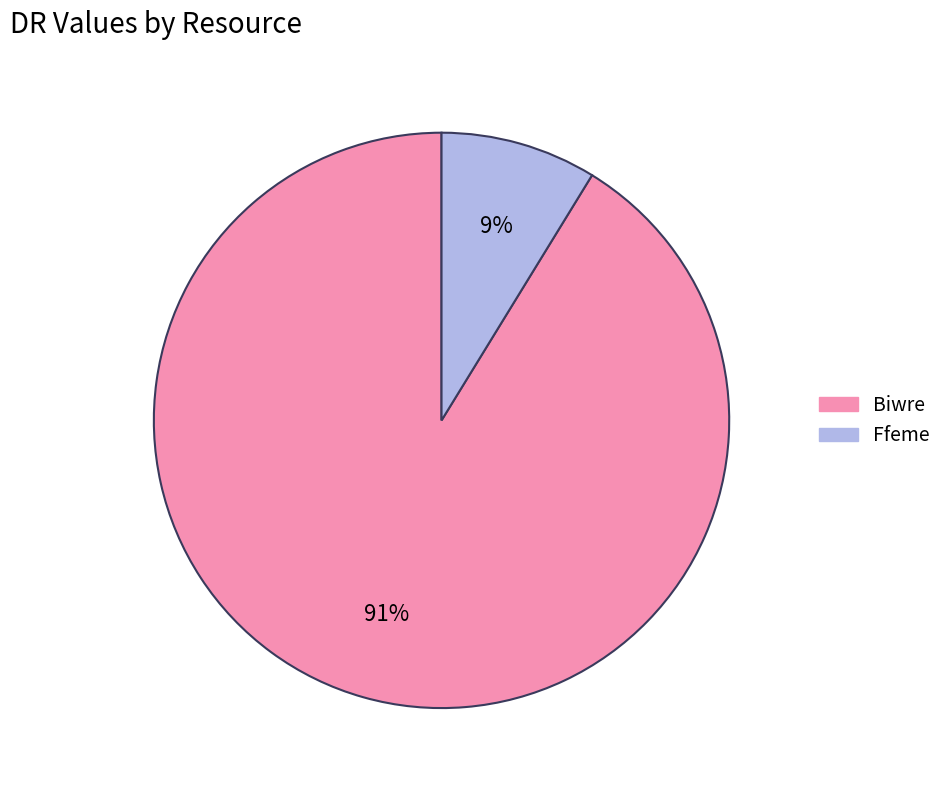

Is it true that Ffeme is 9% of the pie?

True